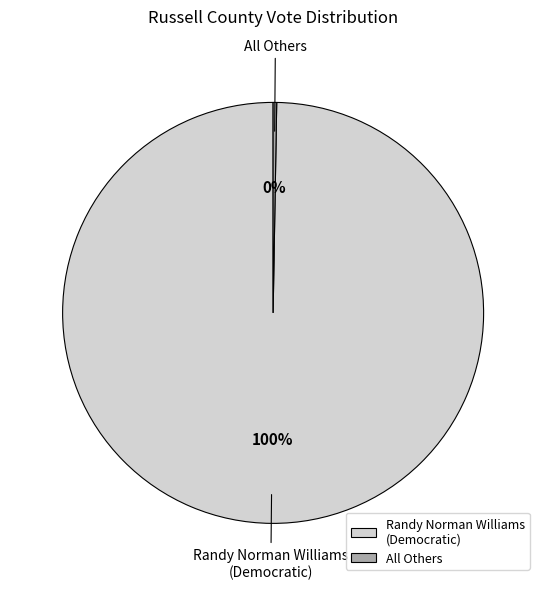

Is there any slice that represents more than half of the pie?

Yes